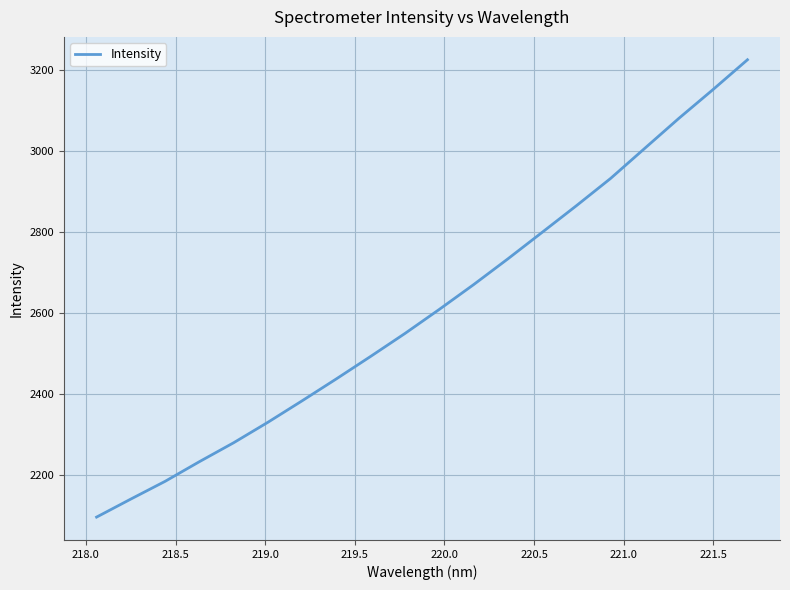

What is the smallest value displayed?

2096.5